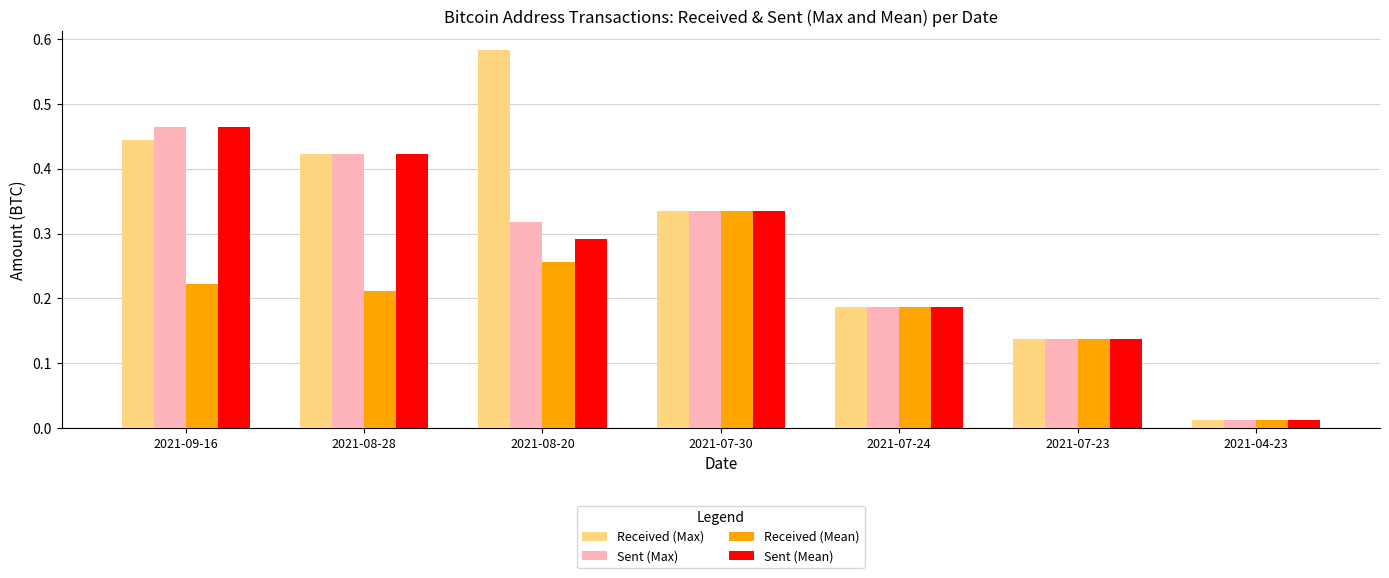

Which series has the largest range (max minus min)?

Received (Max)